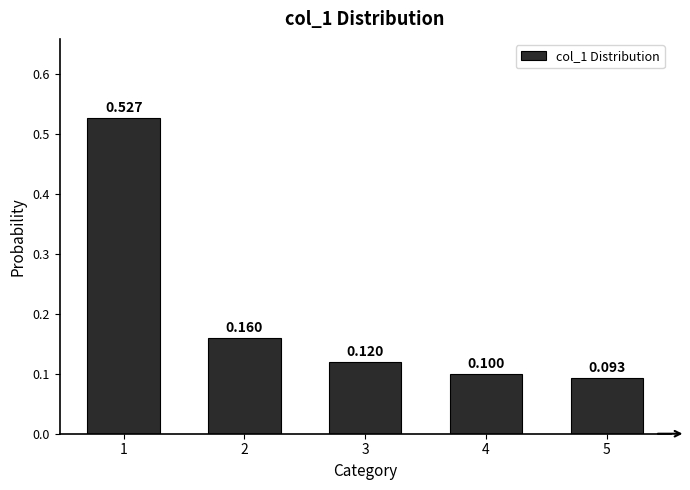

Does the chart contain any negative values?

No